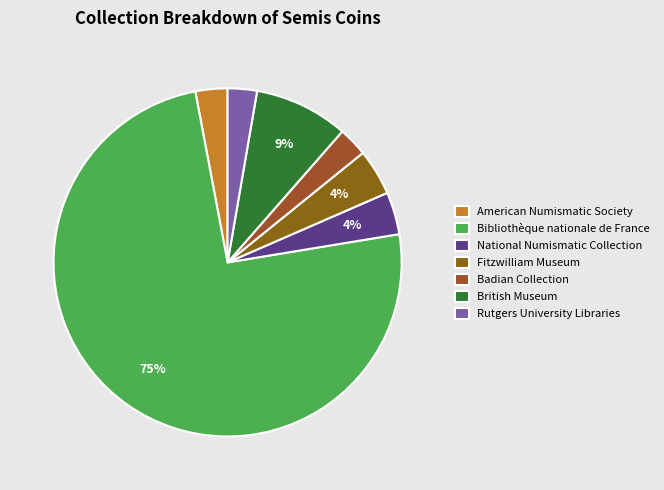

To the nearest percent, what percentage of the pie is Badian Collection?

3%